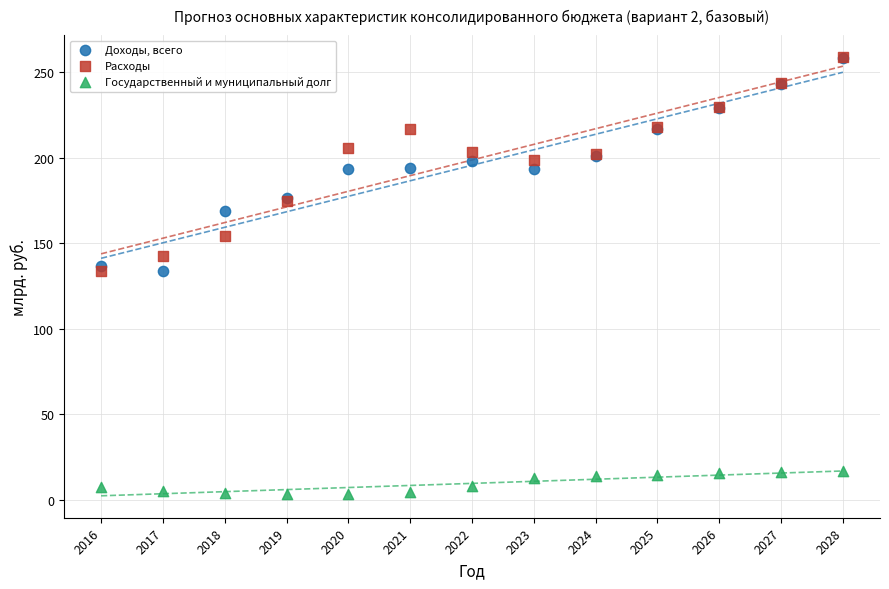

What are all the series names shown in the legend?

Доходы, всего, Расходы, Государственный и муниципальный долг